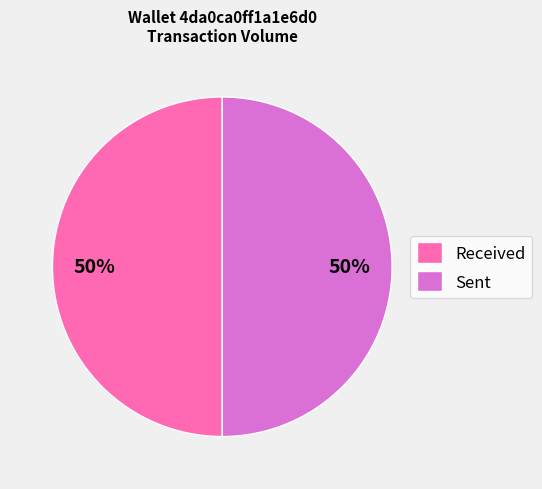

To the nearest percent, what portion does Received represent?

50%